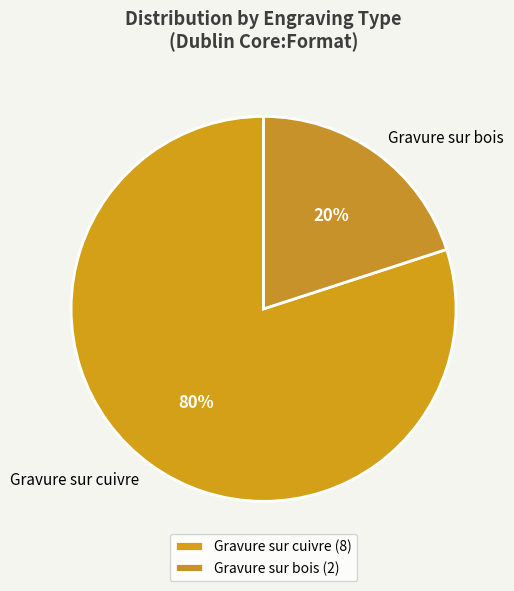

Does Gravure sur cuivre account for over 50% of the chart?

Yes